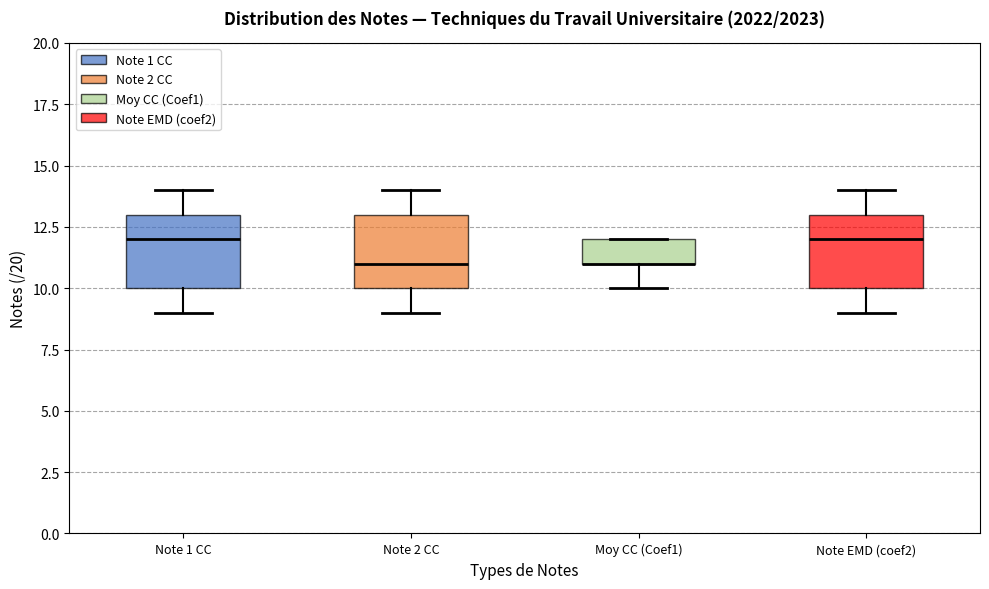

Reading left to right, transcribe this box plot: for each box, give where its median line is, the range the box spans, and where its two whiskers end, as read against the y-axis. The values are not printed on the chart, so give them approximately, as read against the axis.

Note 1 CC: median 12, box 10 to 13, whiskers 9 to 14
Note 2 CC: median 11, box 10 to 13, whiskers 9 to 14
Moy CC (Coef1): median 11 (drawn on the box's lower edge), box 11 to 12, whiskers 10 to 12
Note EMD (coef2): median 12, box 10 to 13, whiskers 9 to 14